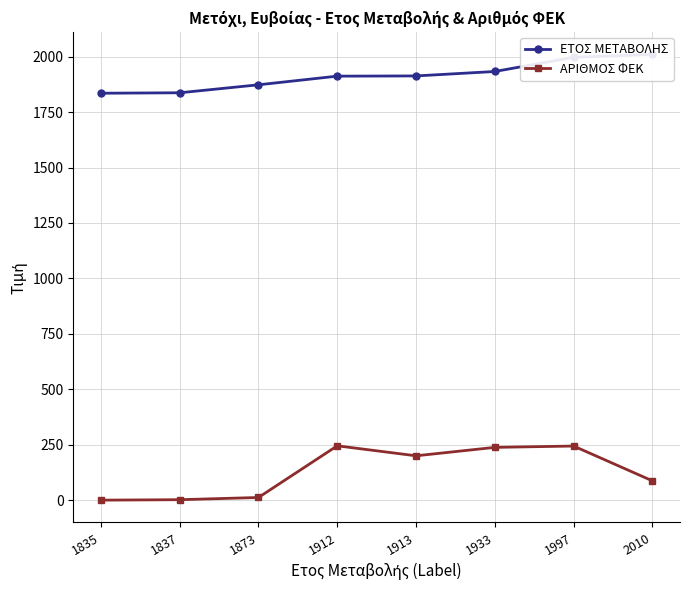

What are all the series names shown in the legend?

ΕΤΟΣ ΜΕΤΑΒΟΛΗΣ, ΑΡΙΘΜΟΣ ΦΕΚ